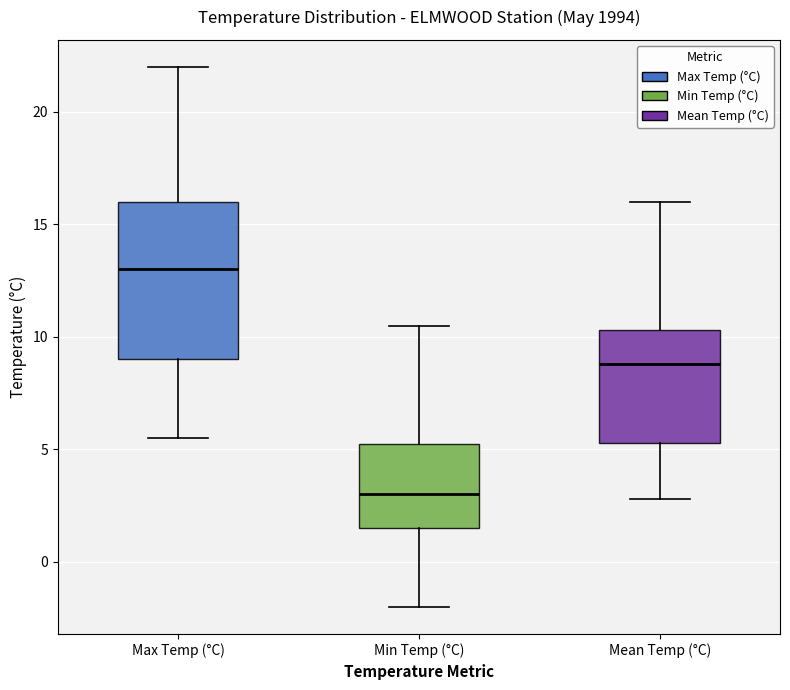

Reading left to right, transcribe this box plot: for each box, give where its median line is, the range the box spans, and where its two whiskers end, as read against the y-axis. The values are not printed on the chart, so give them approximately, as read against the axis.

Max Temp (°C): median 13.0, box 9.0 to 16.0, whiskers 5.5 to 22.0
Min Temp (°C): median 3.0, box 1.5 to 5.5, whiskers -2.0 to 10.5
Mean Temp (°C): median 9.0, box 5.5 to 10.5, whiskers 3.0 to 16.0